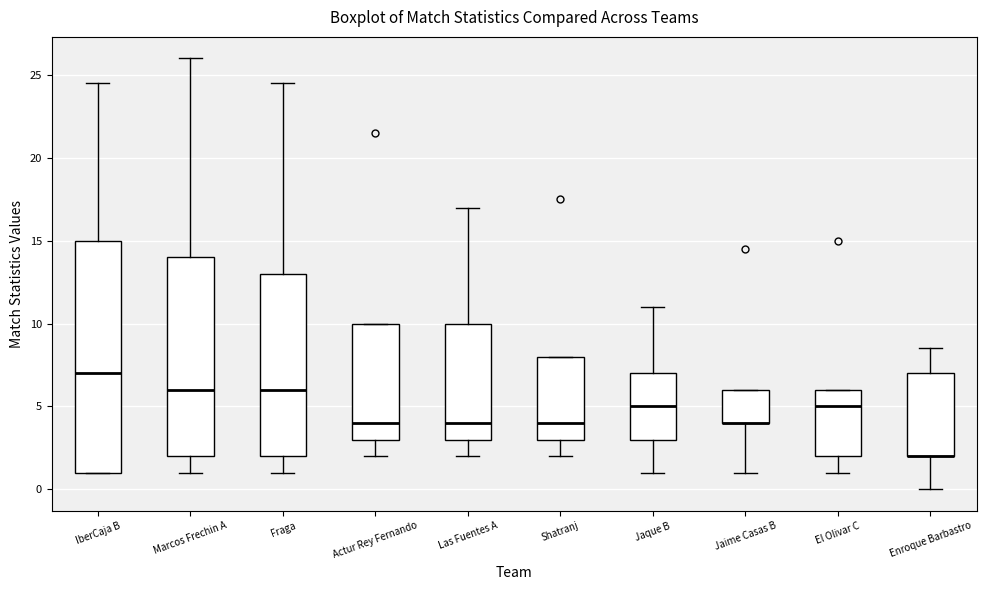

Where is the lower edge of the box for Shatranj on the y-axis? The values are not printed on the chart, so give them approximately, as read against the axis.

3.0